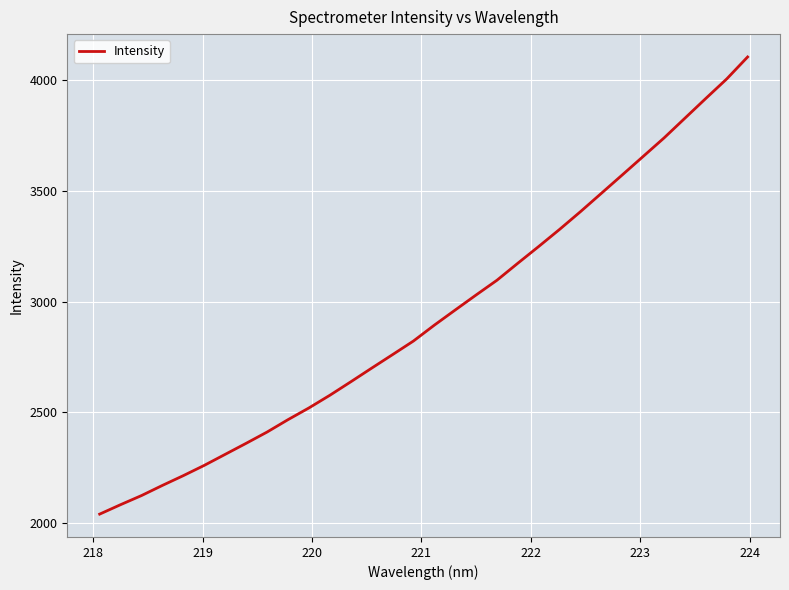

What is the greatest value displayed?

4103.2